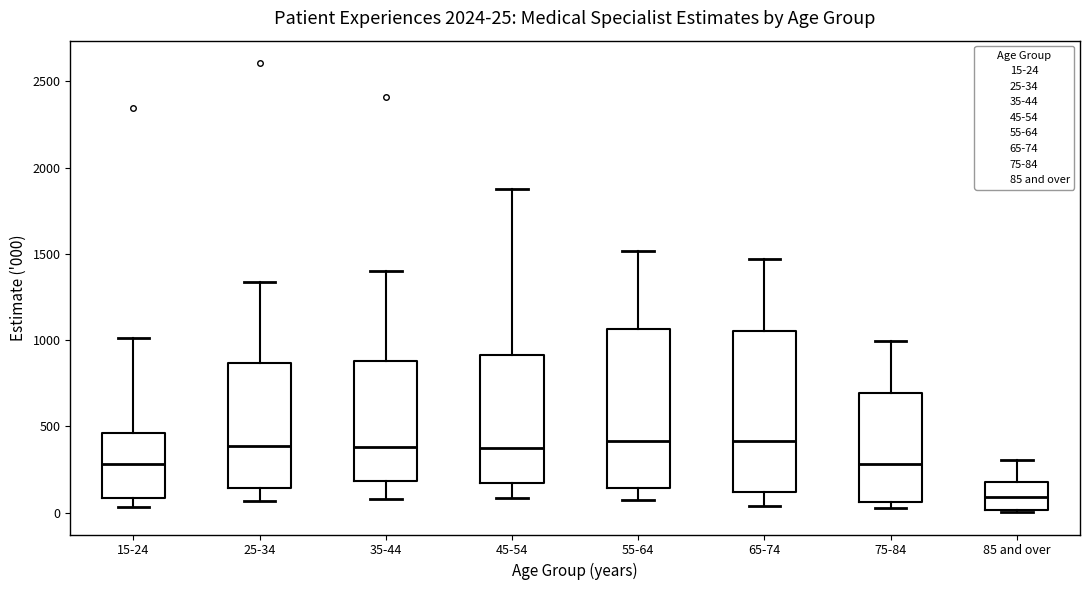

Which box's median line is the lowest?

85 and over